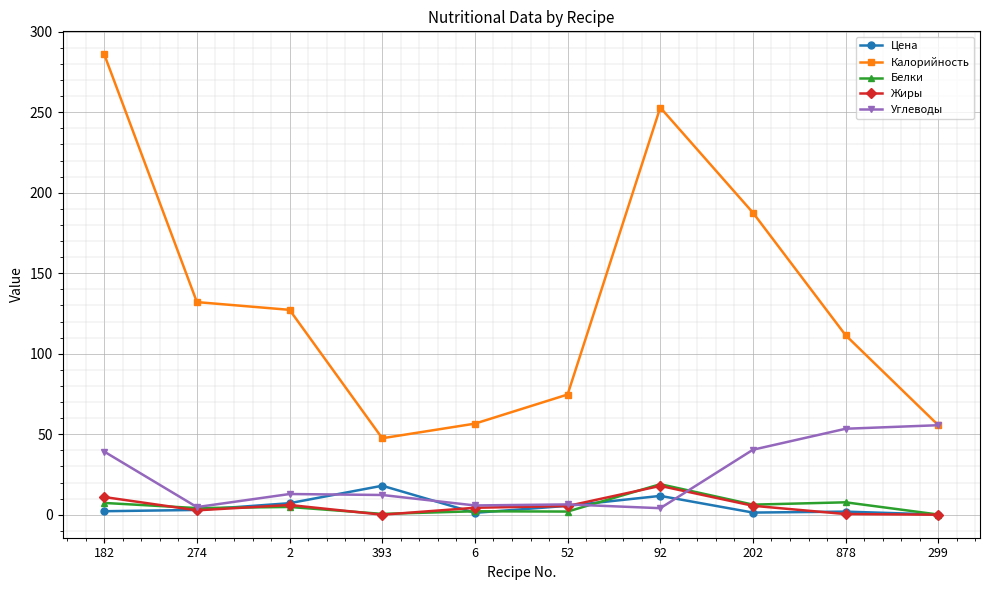

How many lines are shown in the chart?

5